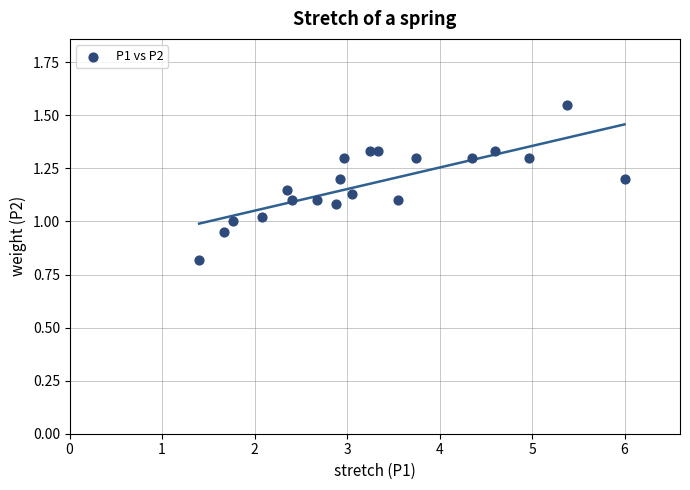

What is the range of Y values (max minus min)?

0.7